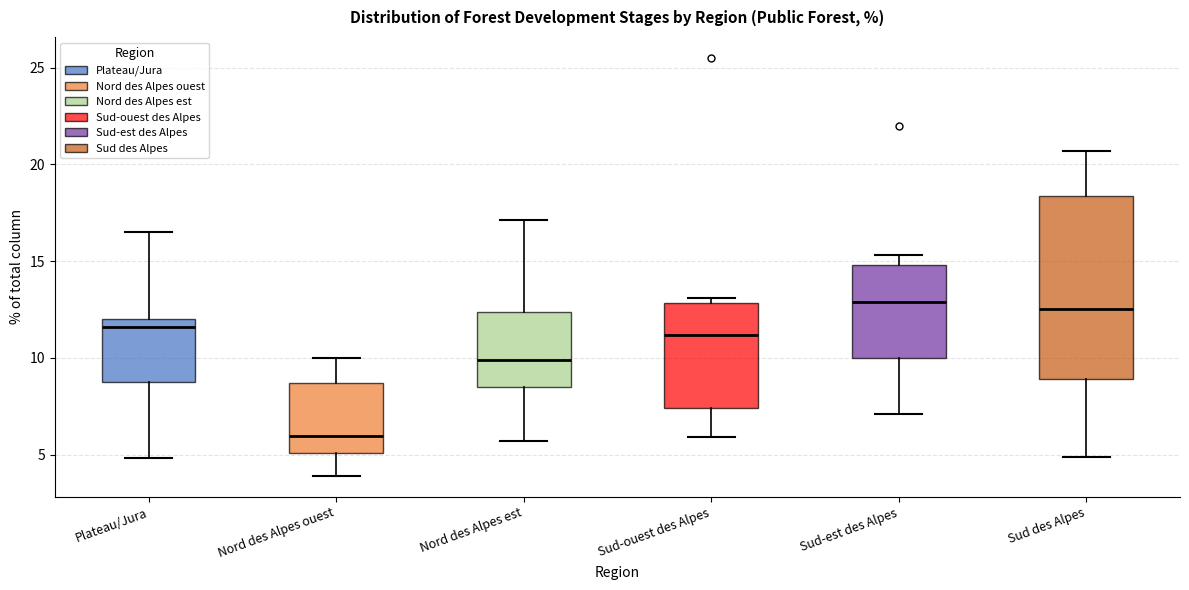

Reading left to right, read every box against the y-axis: the position of its median line, the range the box covers, and the ends of its whiskers. The values are not printed on the chart, so give them approximately, as read against the axis.

Plateau/Jura: median 11.5, box 9.0 to 12.0, whiskers 5.0 to 16.5
Nord des Alpes ouest: median 6.0, box 5.0 to 8.5, whiskers 4.0 to 10.0
Nord des Alpes est: median 10.0, box 8.5 to 12.5, whiskers 5.5 to 17.0
Sud-ouest des Alpes: median 11.0, box 7.5 to 13.0, whiskers 6.0 to 13.0 (just above the box's upper edge)
Sud-est des Alpes: median 13.0, box 10.0 to 15.0, whiskers 7.0 to 15.5
Sud des Alpes: median 12.5, box 9.0 to 18.5, whiskers 5.0 to 20.5